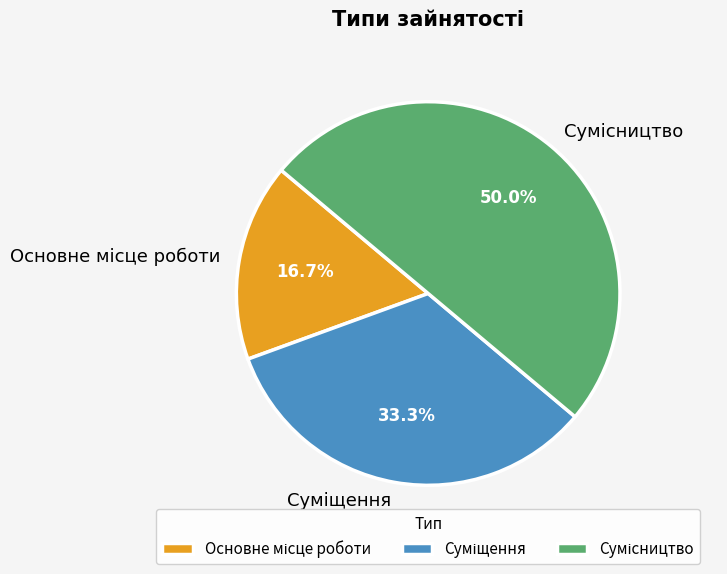

Rank the categories by value from highest to lowest.

Сумісництво, Суміщення, Основне місце роботи